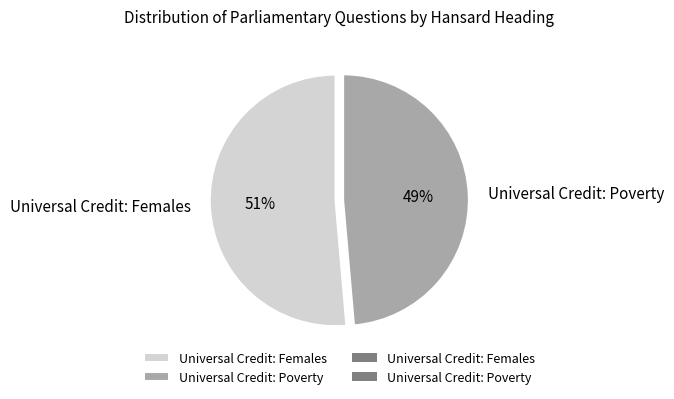

Which slice is the smallest?

Universal Credit: Poverty